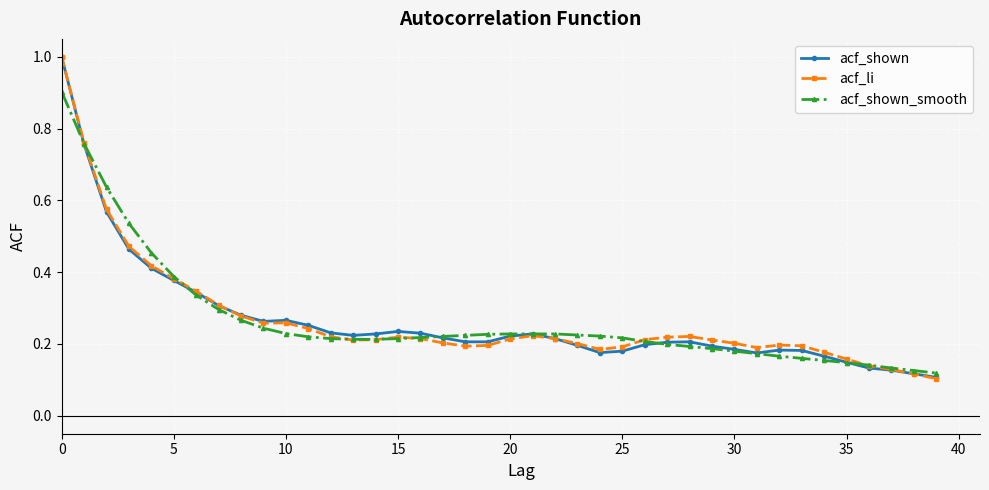

True or false: acf_shown has more than 0 points higher than both neighbors.

True